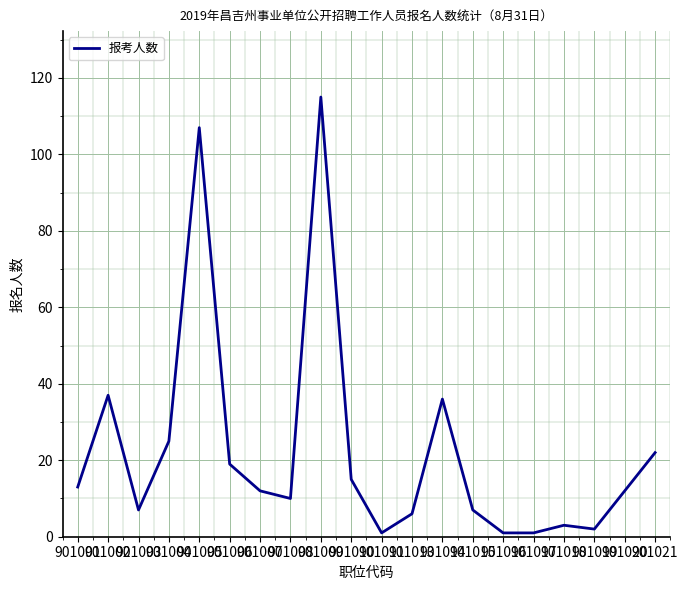

Is it true that the value at 901005 is 107?

True